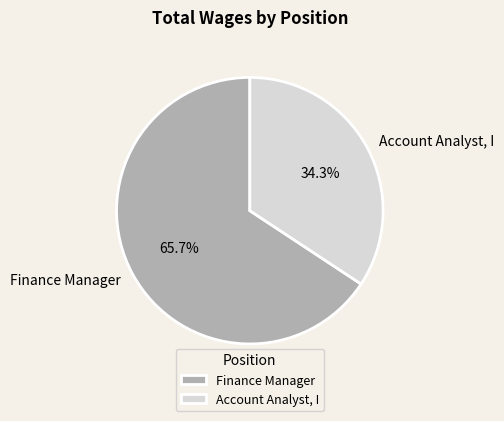

What is the smallest slice in the pie chart?

Account Analyst, I